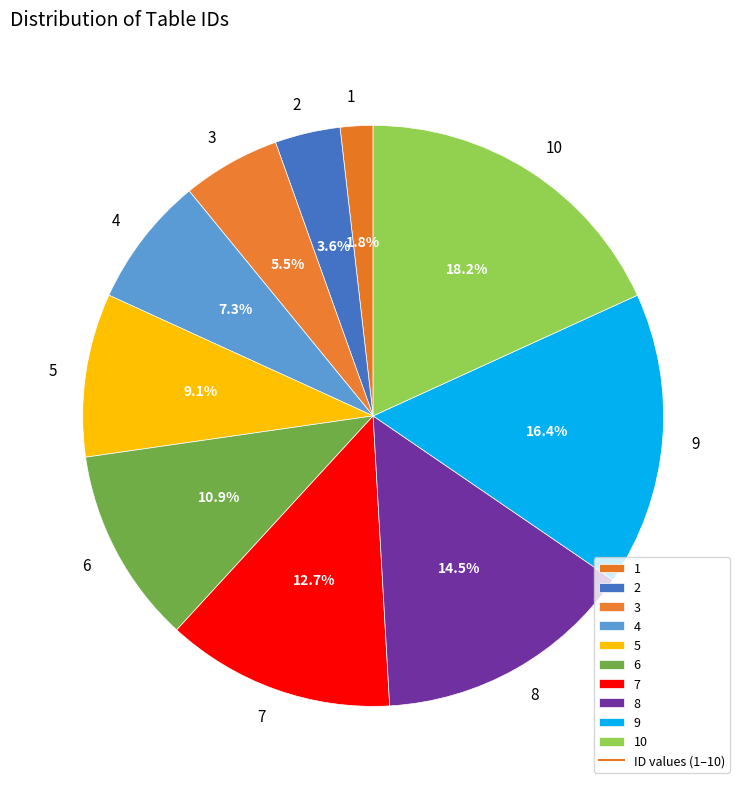

What portion of the pie excludes 6?

89.1%